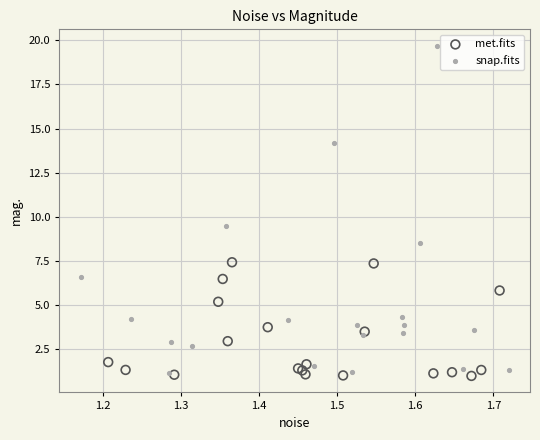

Which series contains the highest Y value?

snap.fits